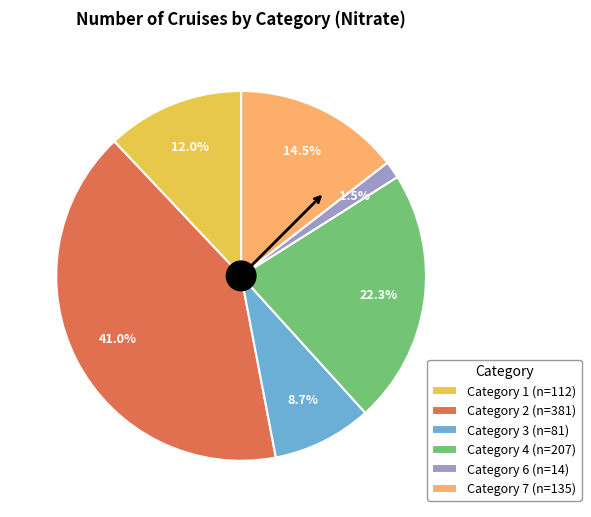

Which slice is the smallest?

Category 6